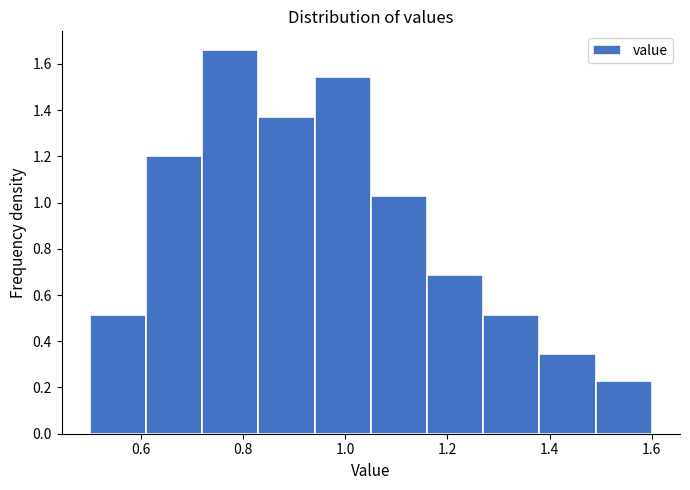

How tall is the bar that spans 0.94 to 1.05 on the x-axis? Neither the bar edges nor the heights are printed on the chart, so give them approximately, as read against the axes.

1.54